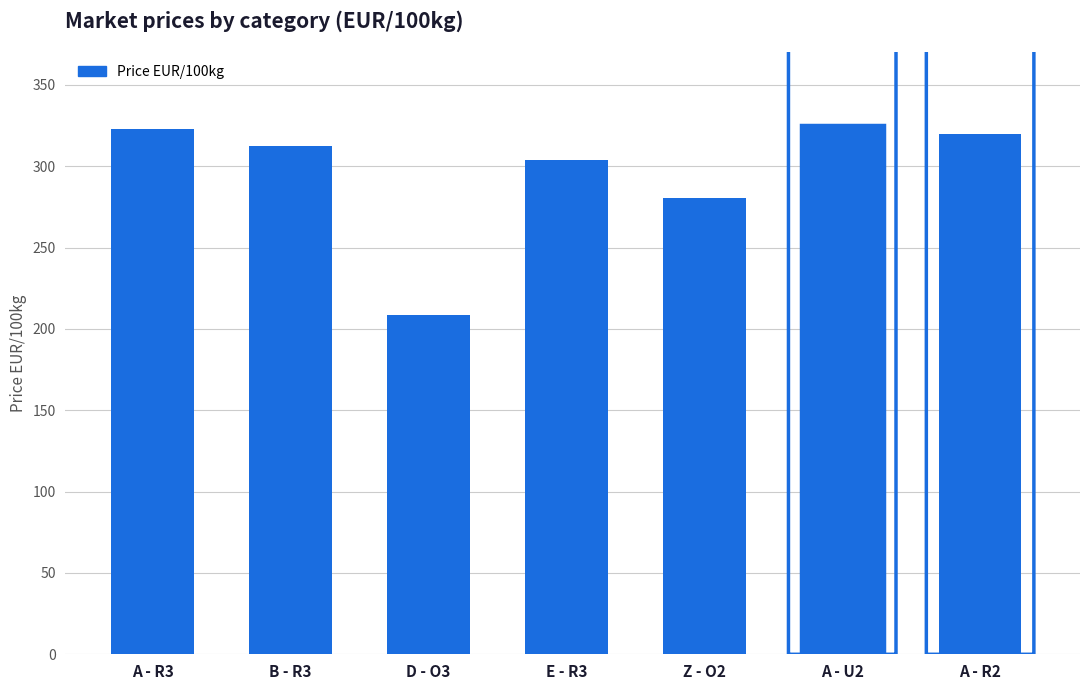

What position from the right is A - R3?

7